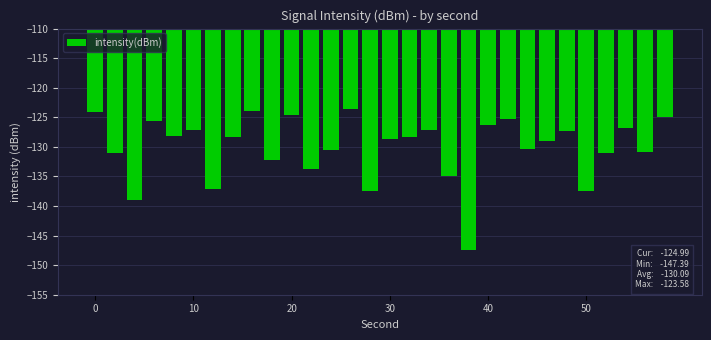

What is the value of the 30th bar from the left?

-125.0